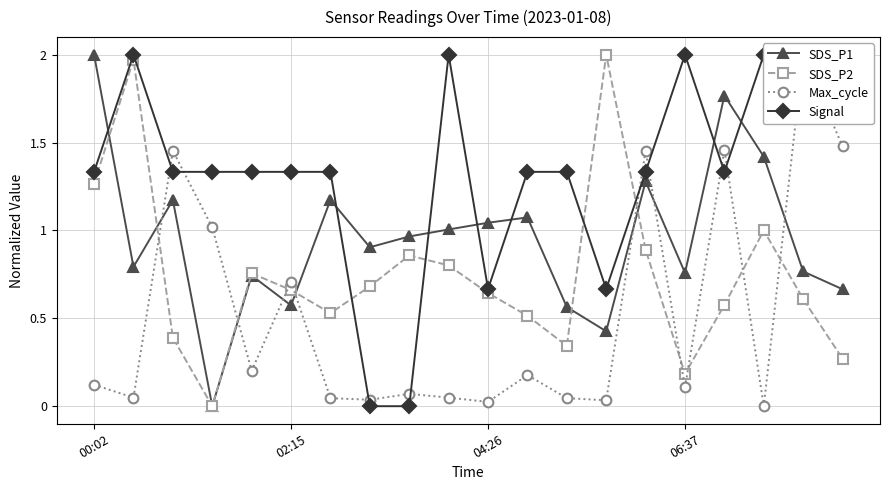

At which category is the sum across all series the highest?

18